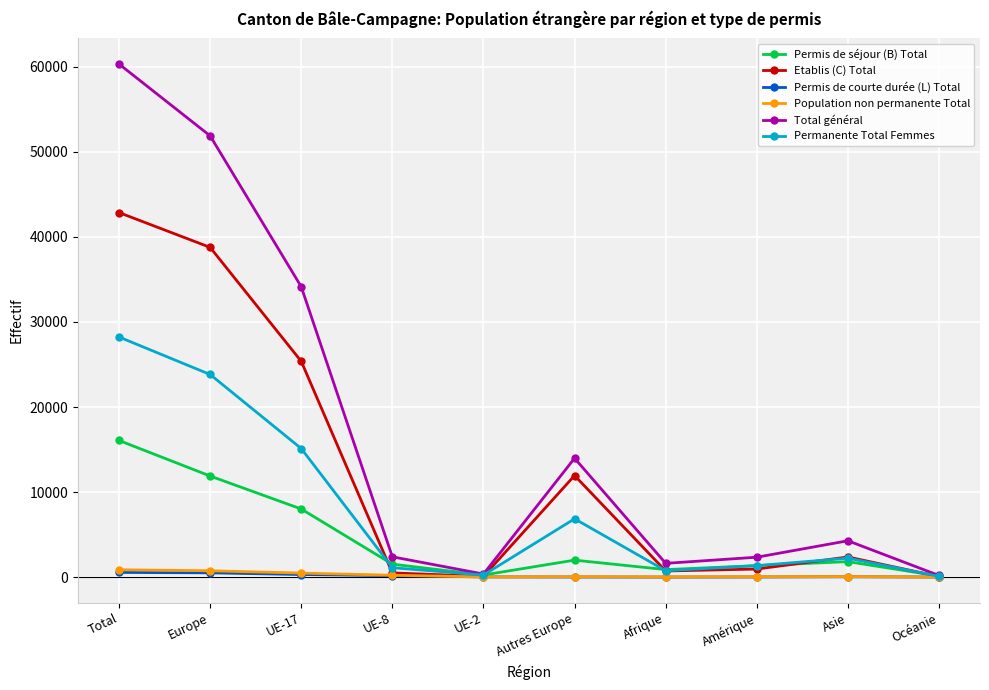

At which category does Total général reach its first local peak?

Autres Europe